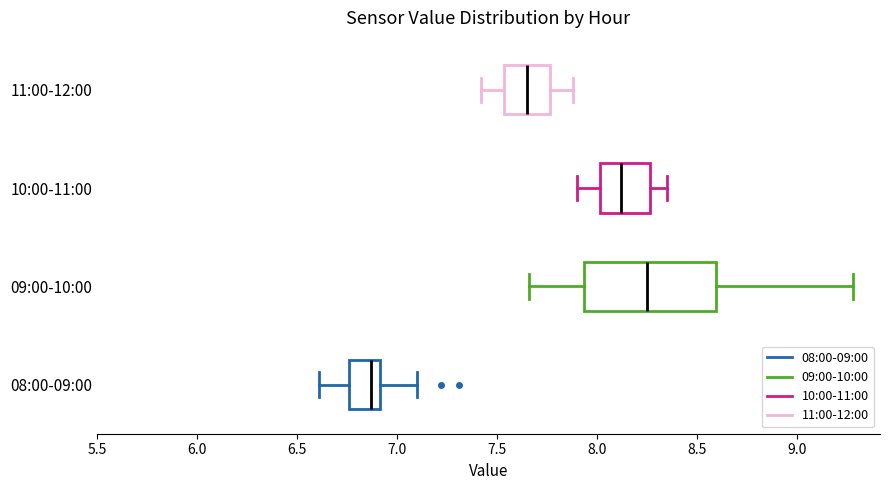

Comparing the boxes themselves (not the whiskers), which one is the widest?

09:00-10:00